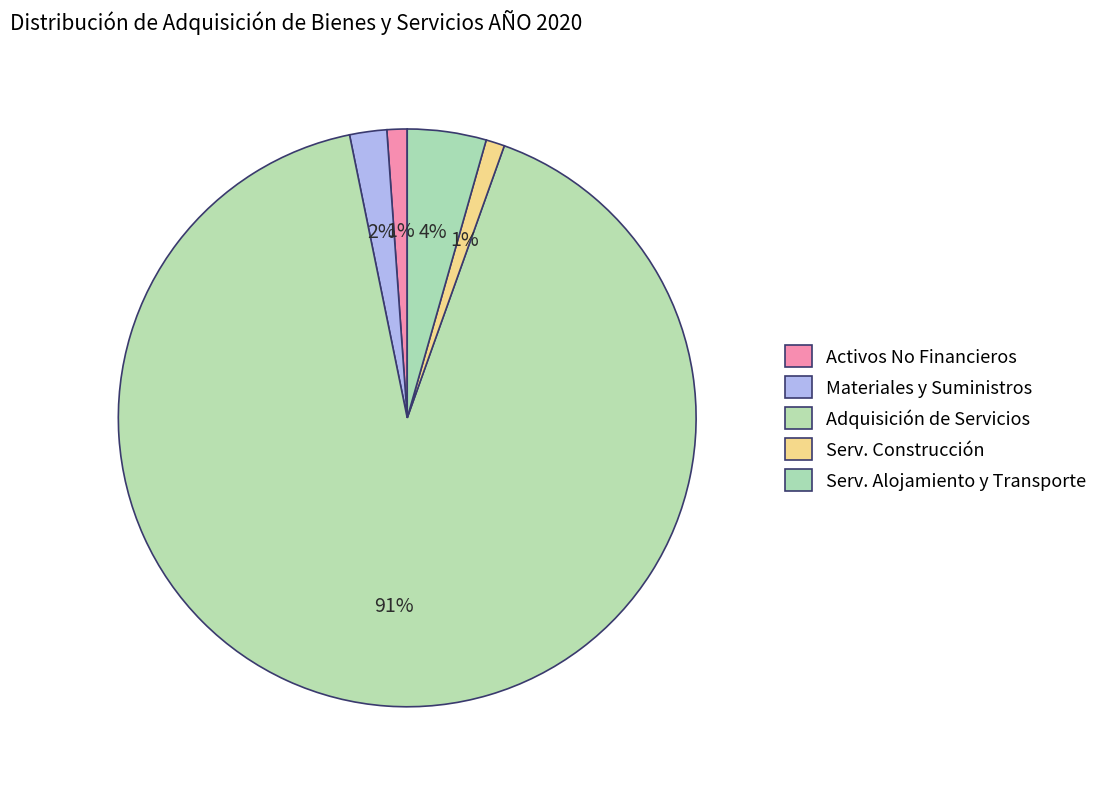

How many segments does this pie chart have?

5